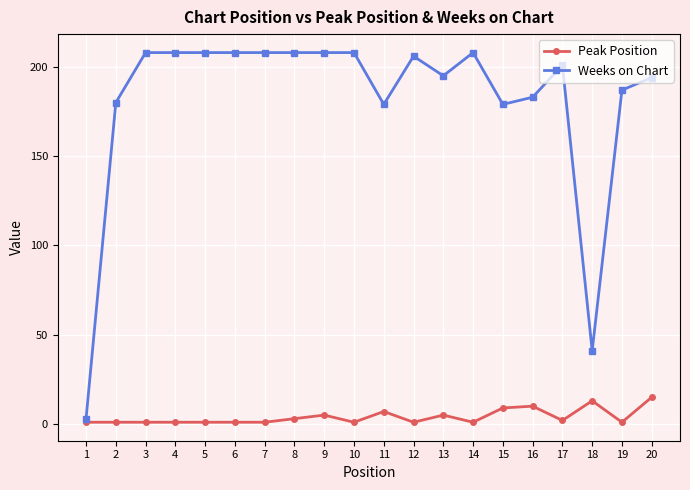

At 14, list the series in order from smallest to largest.

Peak Position, Weeks on Chart